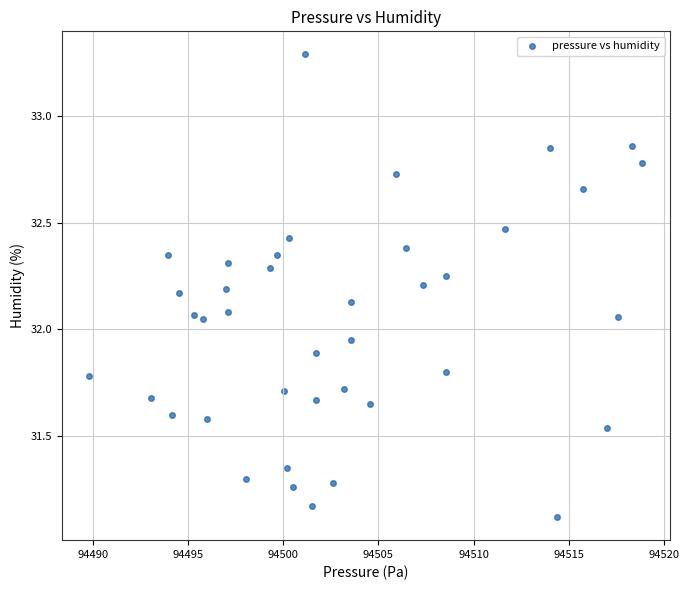

What is the range of Y values (max minus min)?

2.2